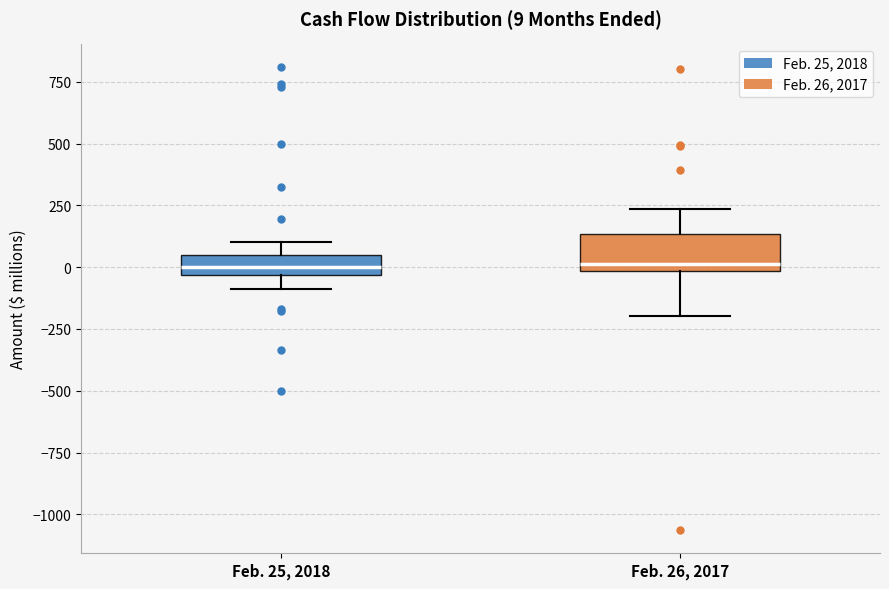

Which box is the tallest, from its lower edge to its upper edge?

Feb. 26, 2017